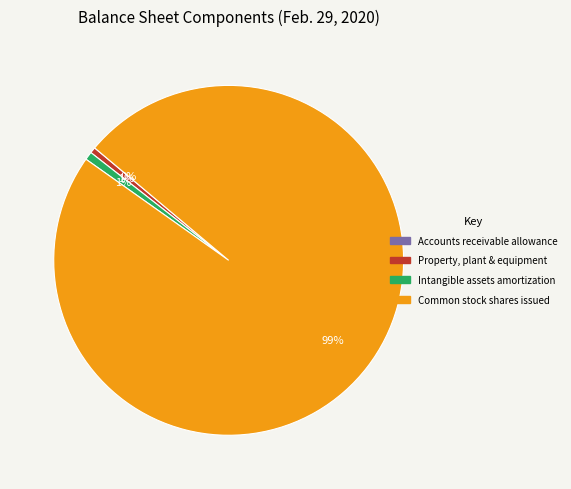

To the nearest percent, what percentage of the pie is Property, plant & equipment?

1%